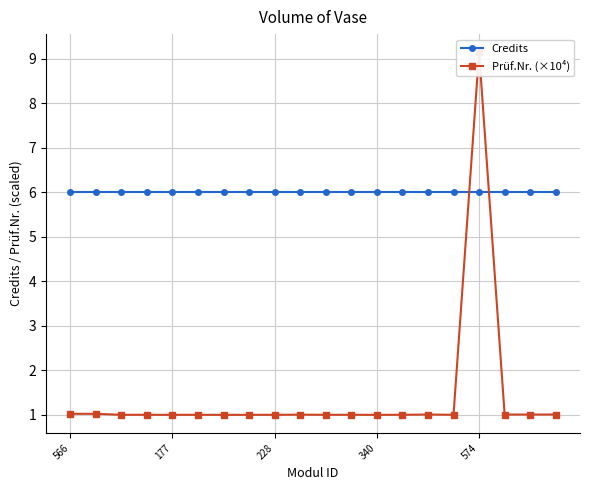

Reading right to left, list all the values displayed in this chart.

Credits: 6.0	6.0	6.0	6.0	6.0	6.0	6.0	6.0	6.0	6.0	6.0	6.0	6.0	6.0	6.0	6.0	6.0	6.0	6.0	6.0
Prüf.Nr. (×10⁴): 1.0	1.0	1.0	9.1	1.0	1.0	1.0	1.0	1.0	1.0	1.0	1.0	1.0	1.0	1.0	1.0	1.0	1.0	1.0	1.0